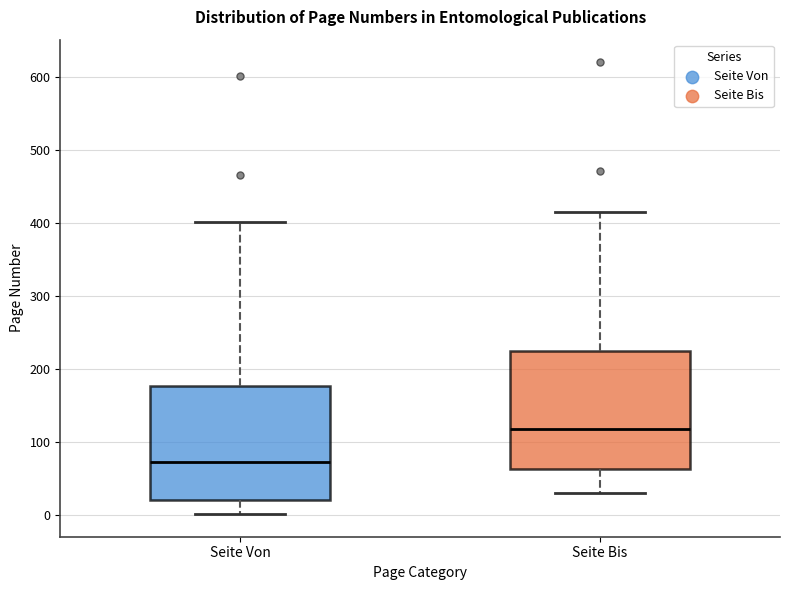

Reading left to right, read every box against the y-axis: the position of its median line, the range the box covers, and the ends of its whiskers. The values are not printed on the chart, so give them approximately, as read against the axis.

Seite Von: median 70, box 20 to 180, whiskers 0 to 400
Seite Bis: median 120, box 60 to 220, whiskers 30 to 420